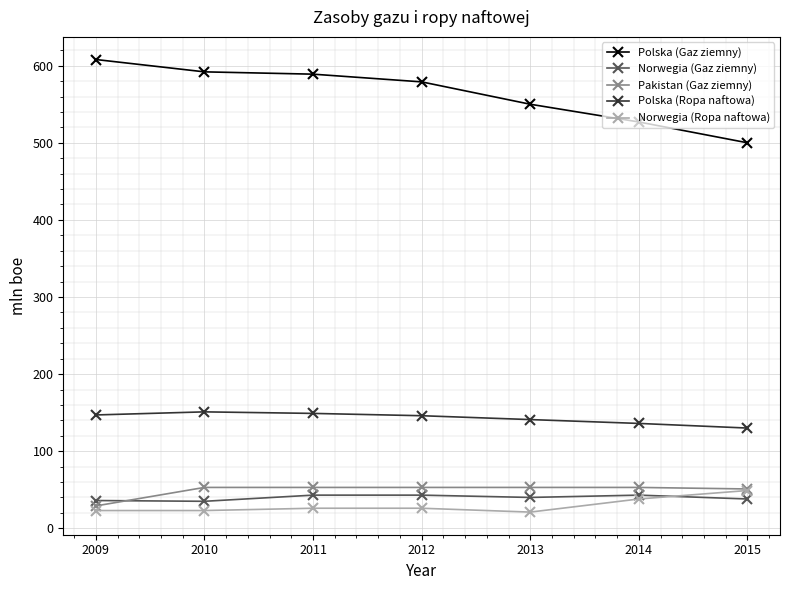

What is the total value across all series at 2009?

843